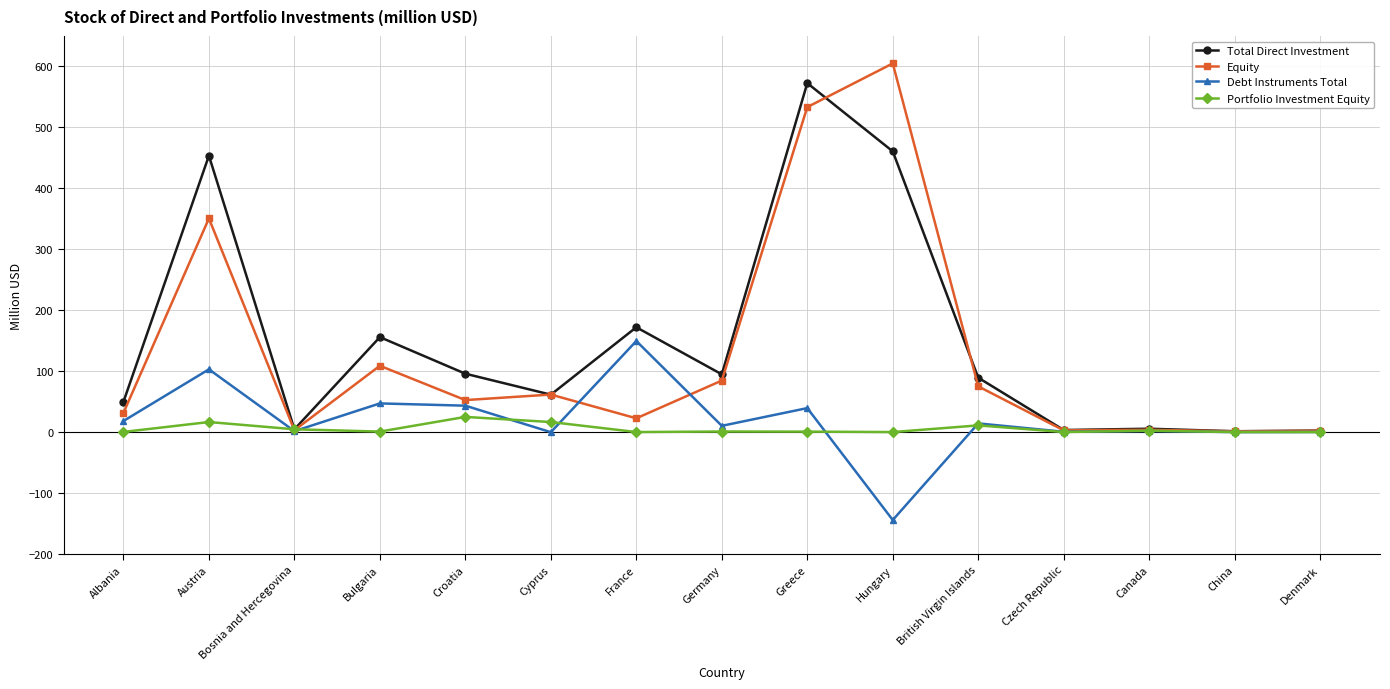

True or false: Equity has a value of 52.5 at Croatia.

True